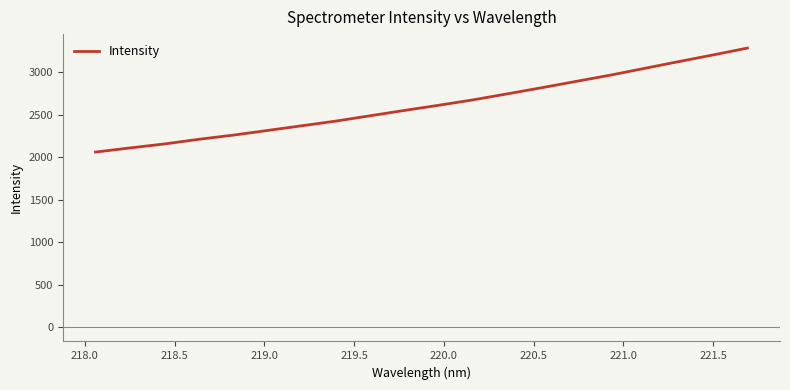

What is the maximum value shown in the chart?

3280.2